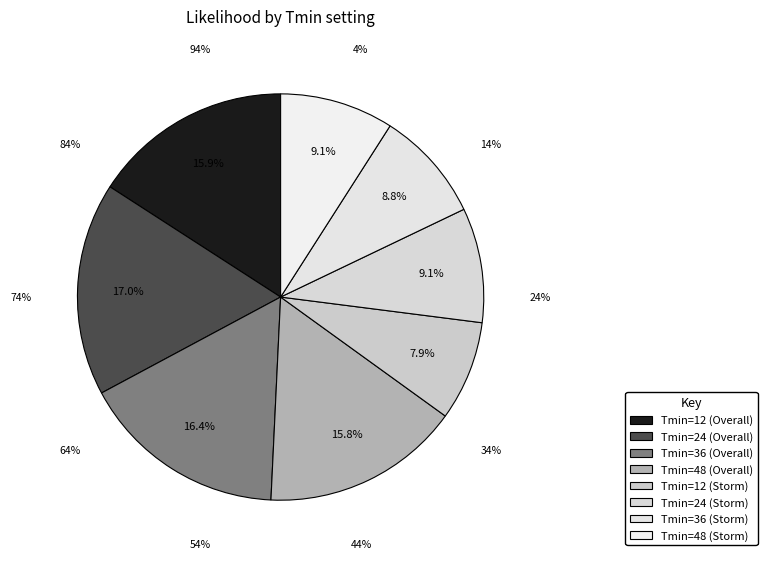

Which has a higher value, Tmin=48 (Storm) or Tmin=48 (Overall)?

Tmin=48 (Overall)